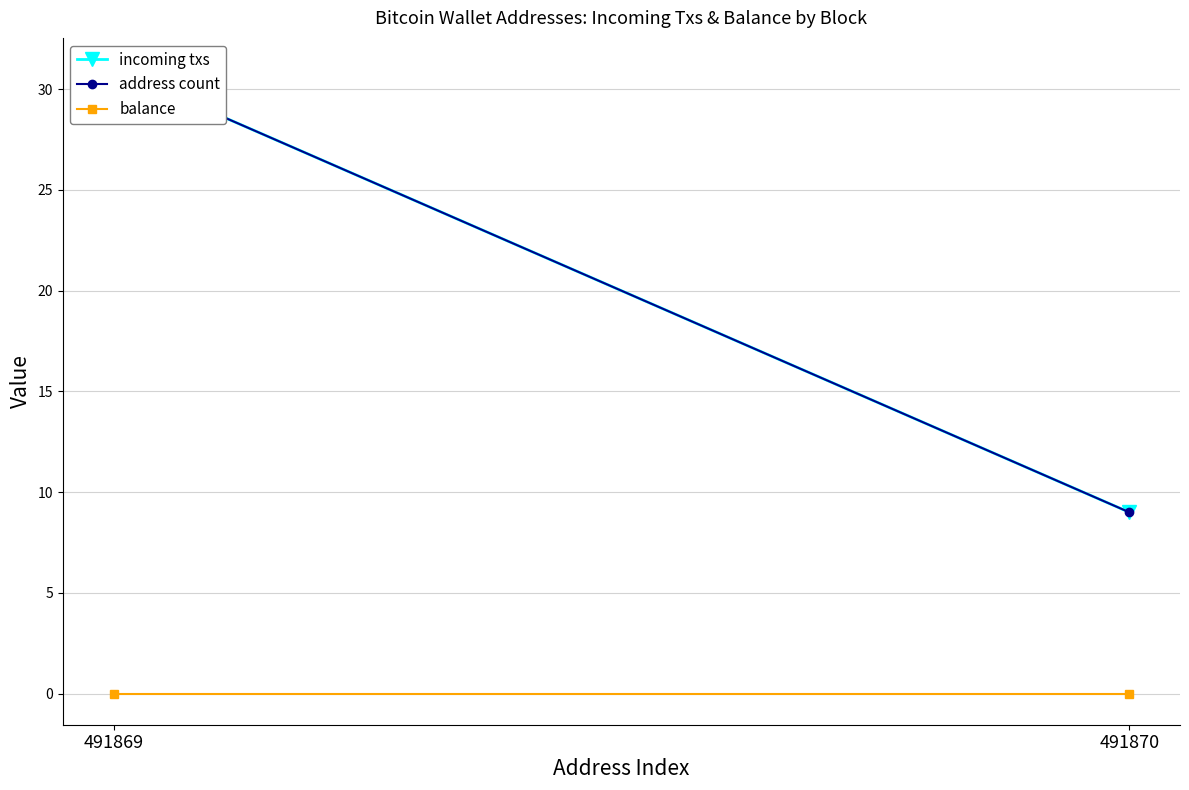

Is this an area chart (filled region under the line)?

No